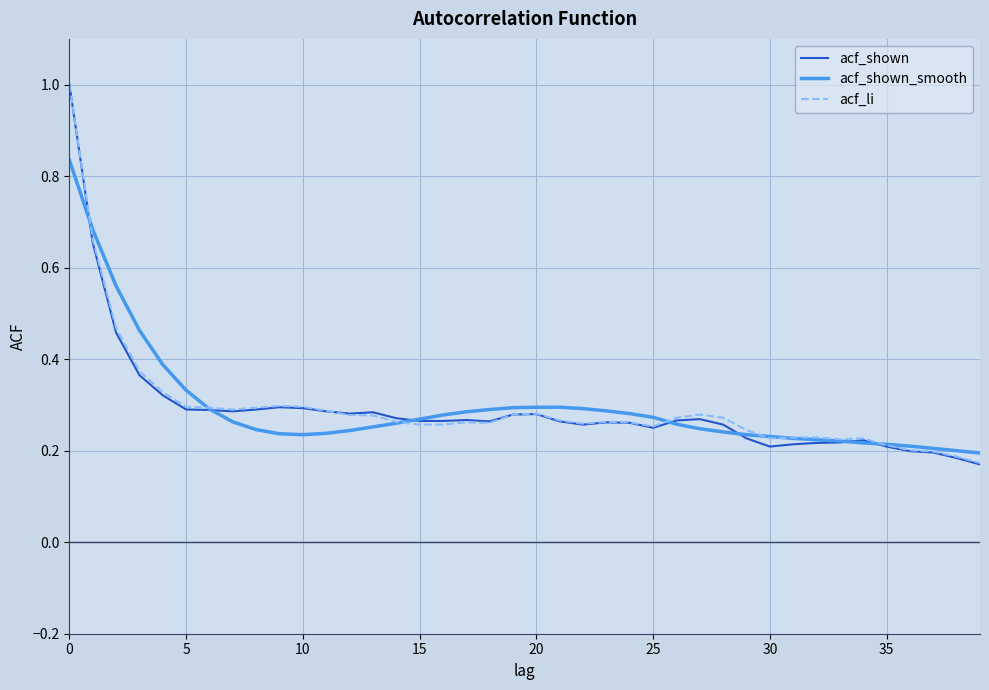

What is the maximum value shown in the chart?

1.0